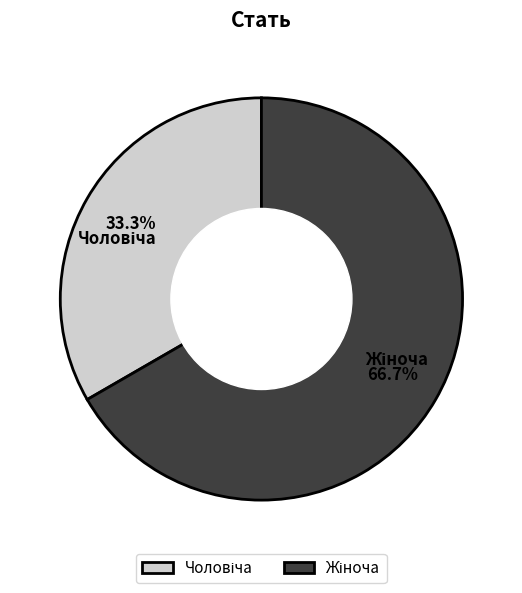

How many slices are in this pie chart?

2